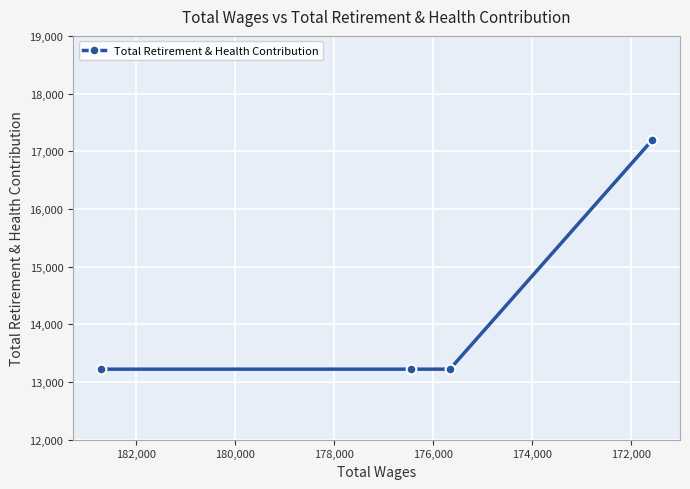

True or false: the data has more than 0 interior local peaks.

False